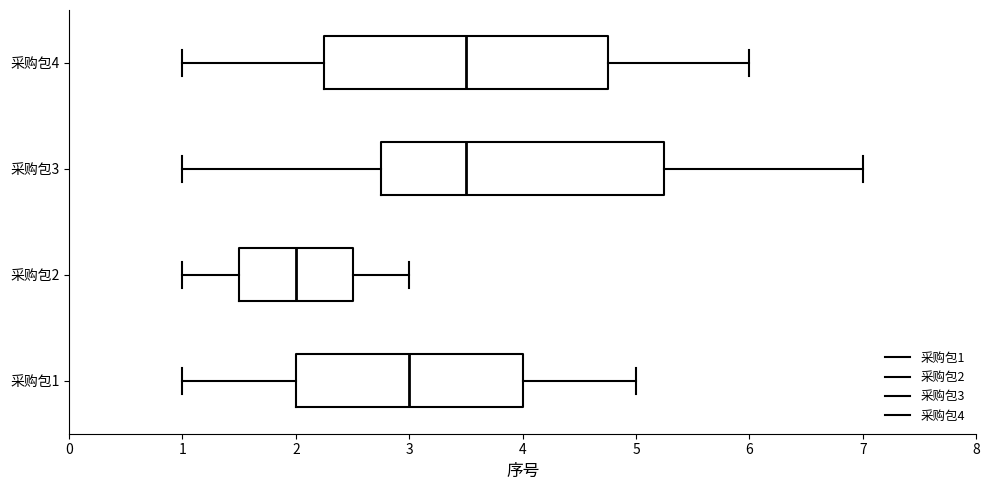

Where is the left edge of the box for 采购包3 on the x-axis? The values are not printed on the chart, so give them approximately, as read against the axis.

2.8